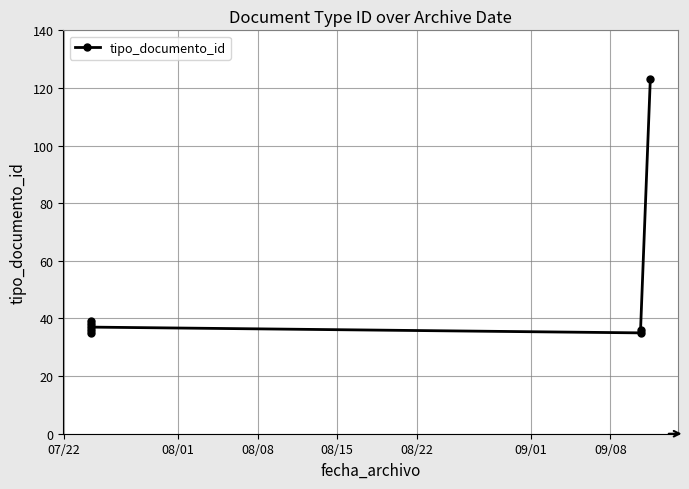

How many lines are shown in the chart?

1